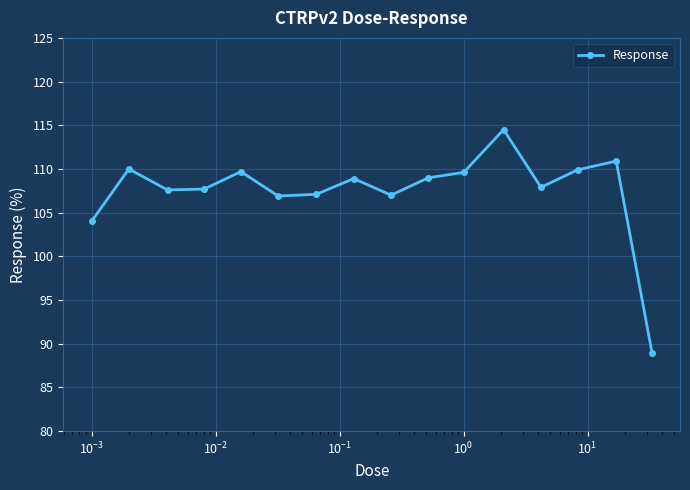

What is the minimum value shown in the chart?

89.0